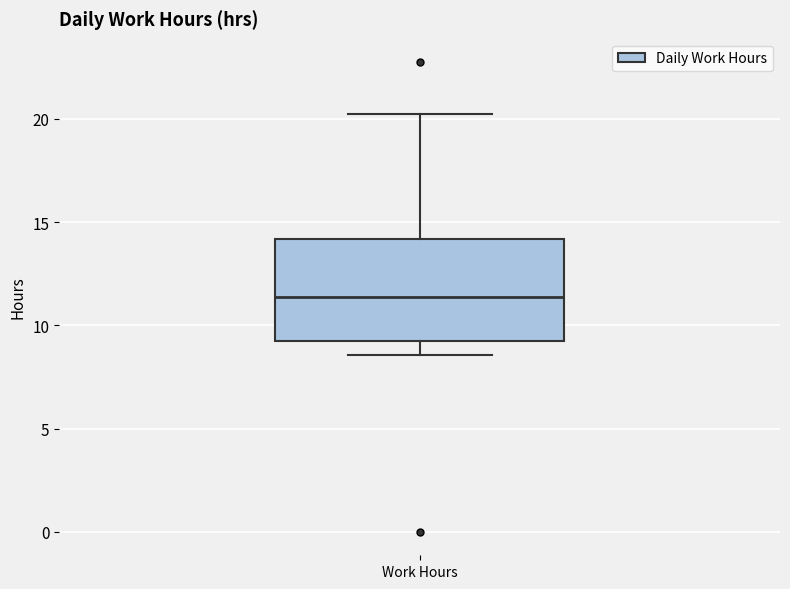

Read this box plot against the y-axis: the position of the median line, the range covered by the box, and the ends of both whiskers. The values are not printed on the chart, so give them approximately, as read against the axis.

median 11.5, box 9.0 to 14.0, whiskers 8.5 to 20.5